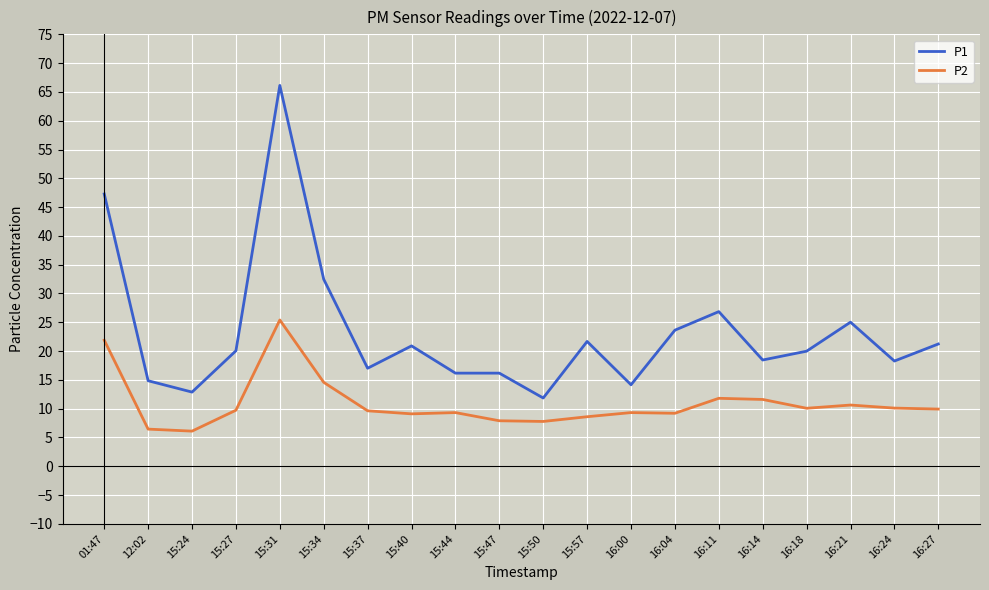

How many series are shown in this chart?

2